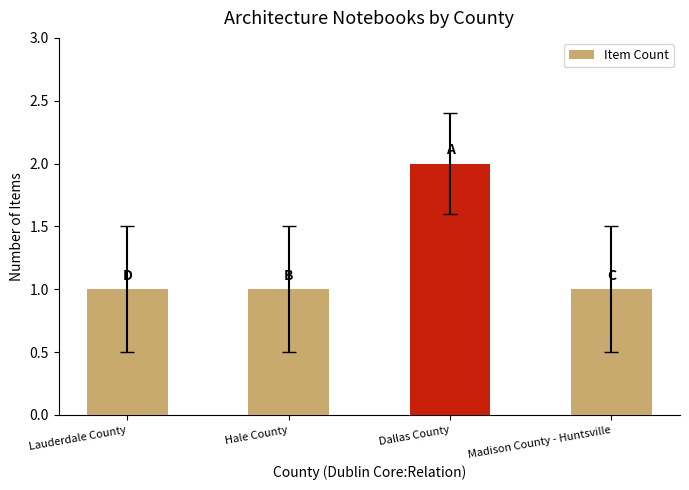

What is the minimum value shown in the chart?

1